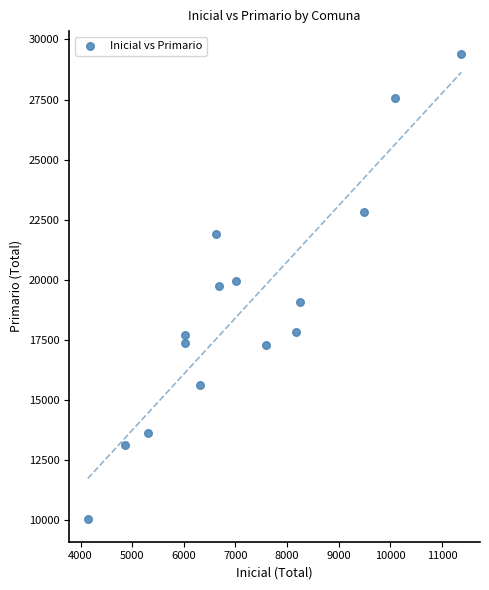

What is the range of X values (max minus min)?

7235